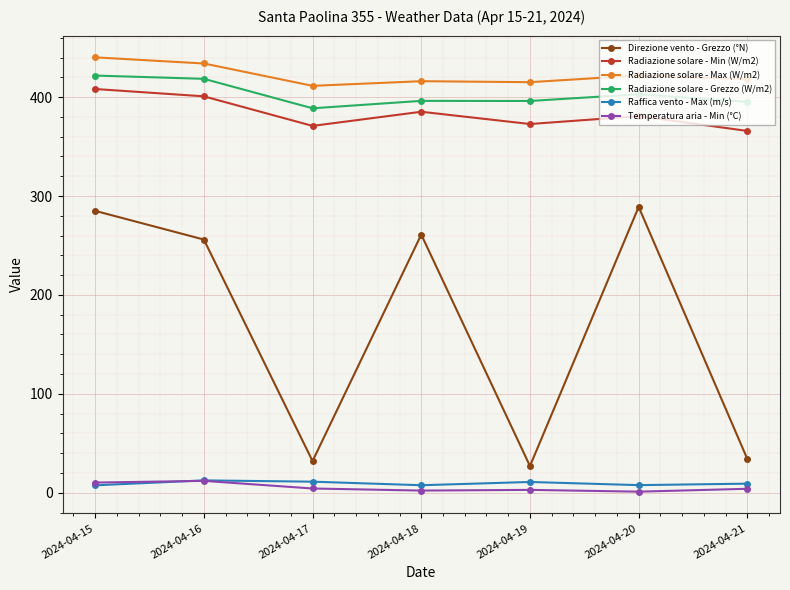

Between 2024-04-20 and 2024-04-21, which series saw the biggest shift?

Direzione vento - Grezzo (°N)